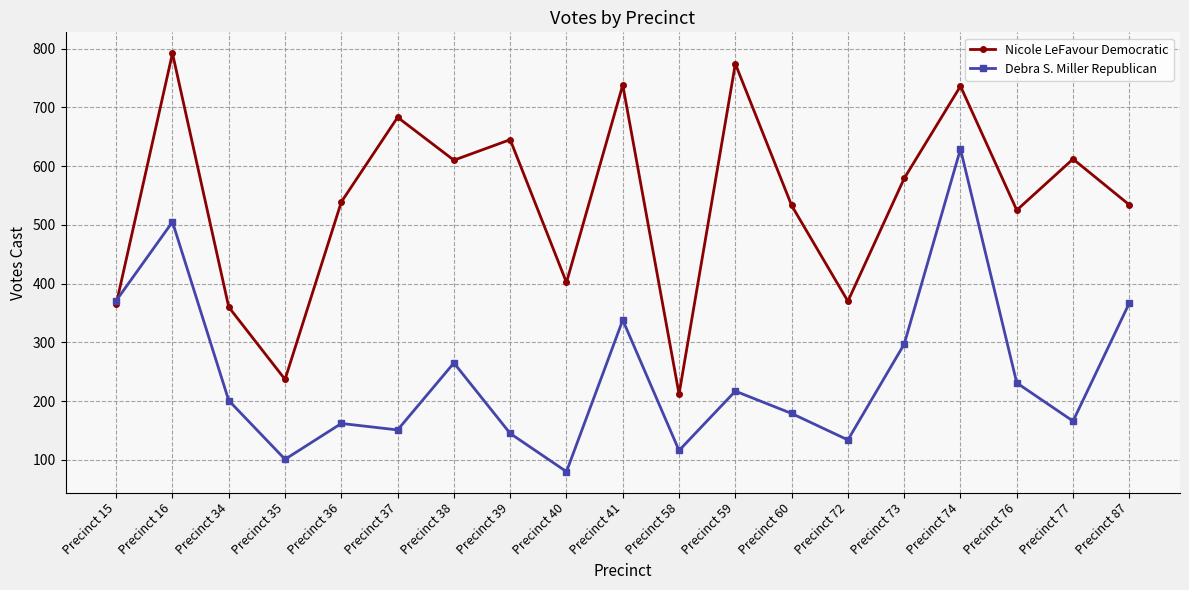

How many lines are shown in the chart?

2